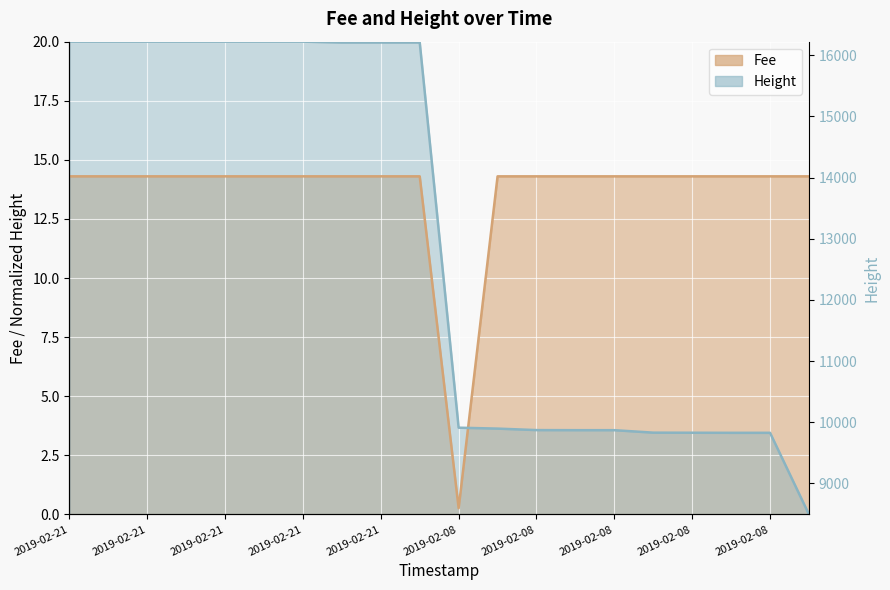

What is the maximum value shown in the chart?

20.0